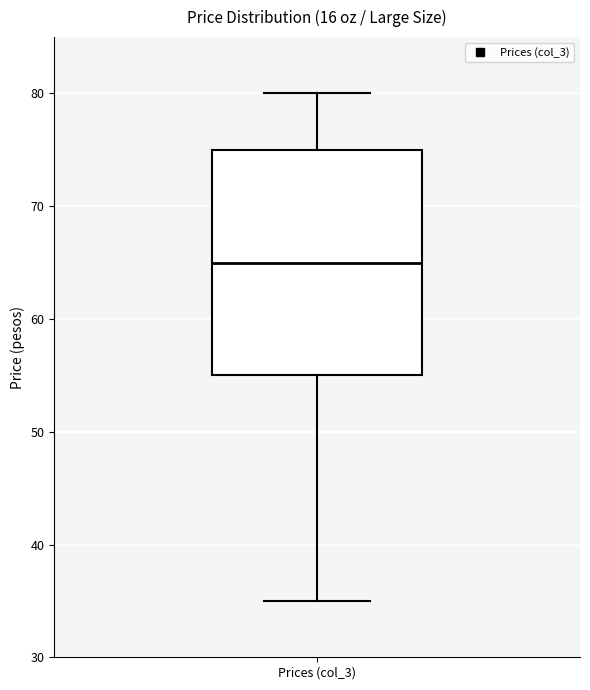

Read this box plot against the y-axis: the position of the median line, the range covered by the box, and the ends of both whiskers. The values are not printed on the chart, so give them approximately, as read against the axis.

median 65, box 55 to 75, whiskers 35 to 80